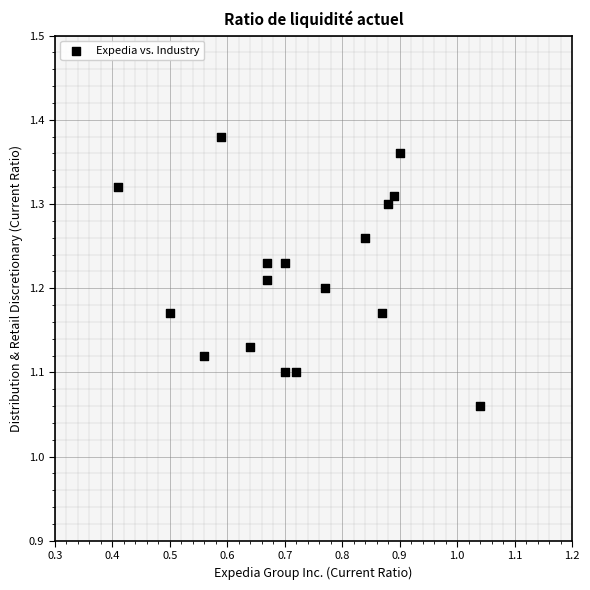

What is the range of X values (max minus min)?

0.6